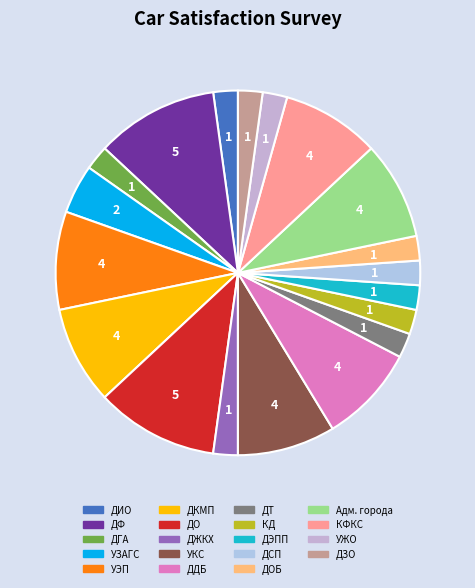

Count the number of slices in the pie.

19